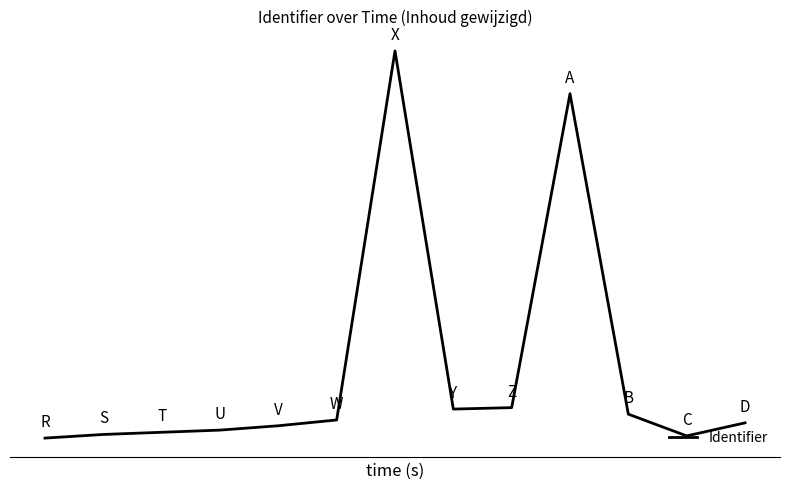

At which category does the data reach its first local peak?

6